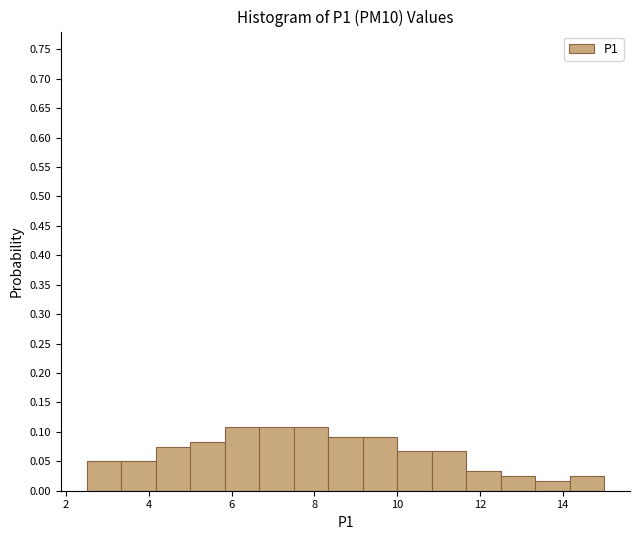

Reading left to right, list every bar in this chart as the range it spans on the x-axis followed by its height. Neither the bar edges nor the heights are printed on the chart, so give them approximately, as read against the axes.

2.6 to 3.4: 0.050
3.4 to 4.2: 0.050
4.2 to 5.0: 0.075
5.0 to 5.8: 0.085
5.8 to 6.6: 0.110
6.6 to 7.6: 0.110
7.6 to 8.4: 0.110
8.4 to 9.2: 0.090
9.2 to 10.0: 0.090
10.0 to 10.8: 0.065
10.8 to 11.6: 0.065
11.6 to 12.6: 0.035
12.6 to 13.4: 0.025
13.4 to 14.2: 0.015
14.2 to 15.0: 0.025